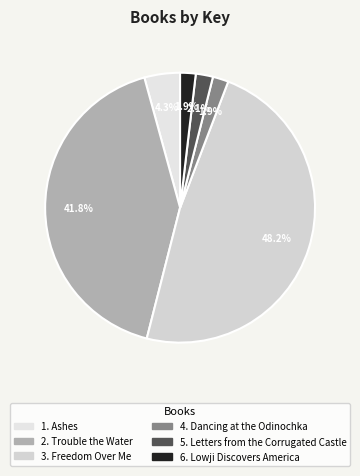

Is there a majority slice in this chart?

No